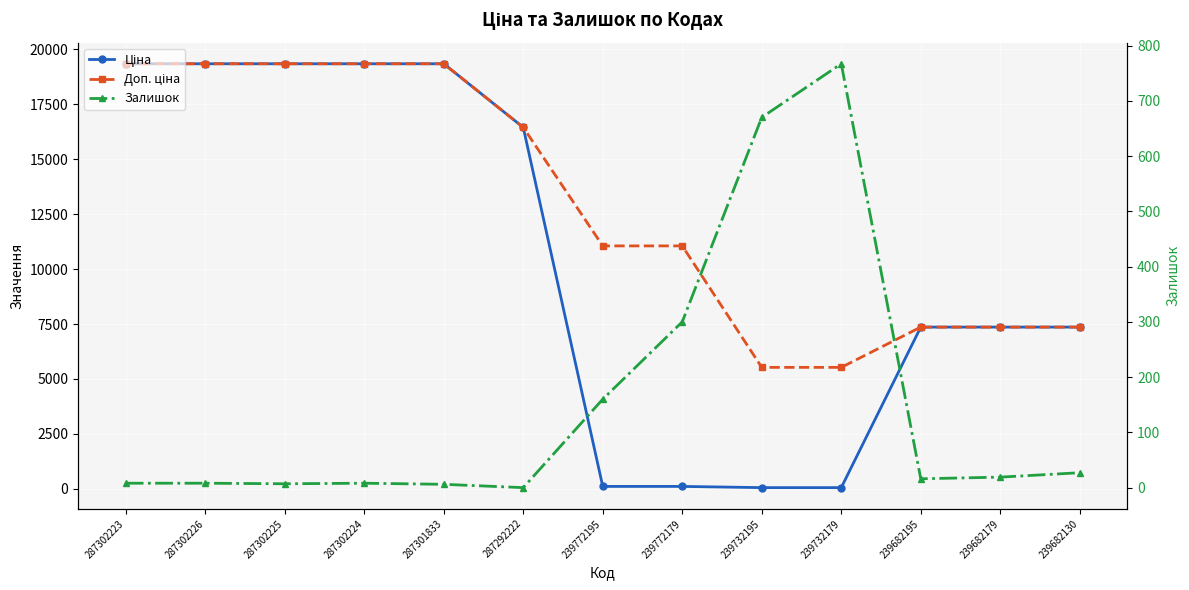

Which has a higher value, 287302224 or 239772195?

287302224